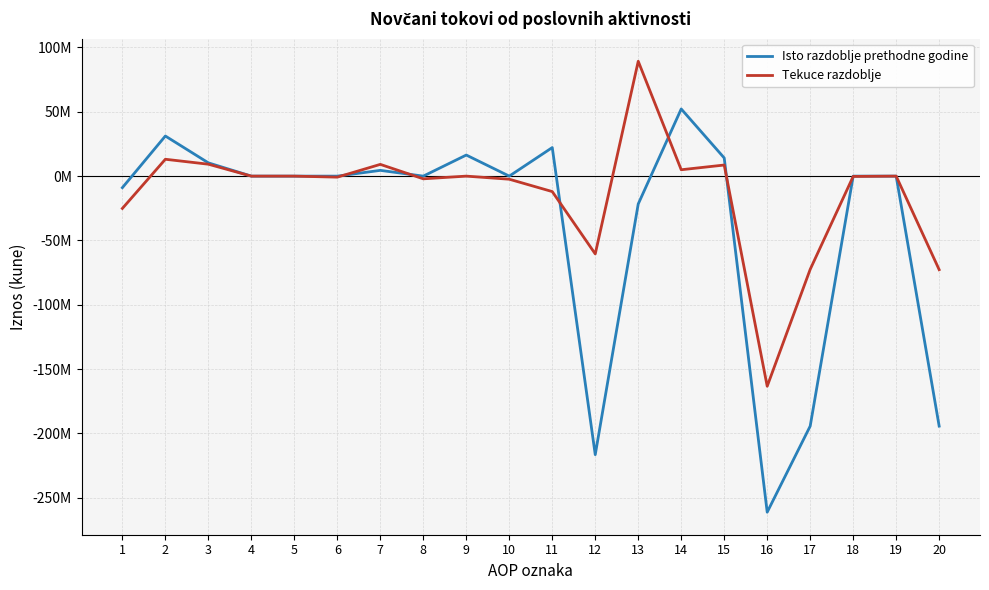

The Isto razdoblje prethodne godine series shows 161489915 at 5. True or false?

False